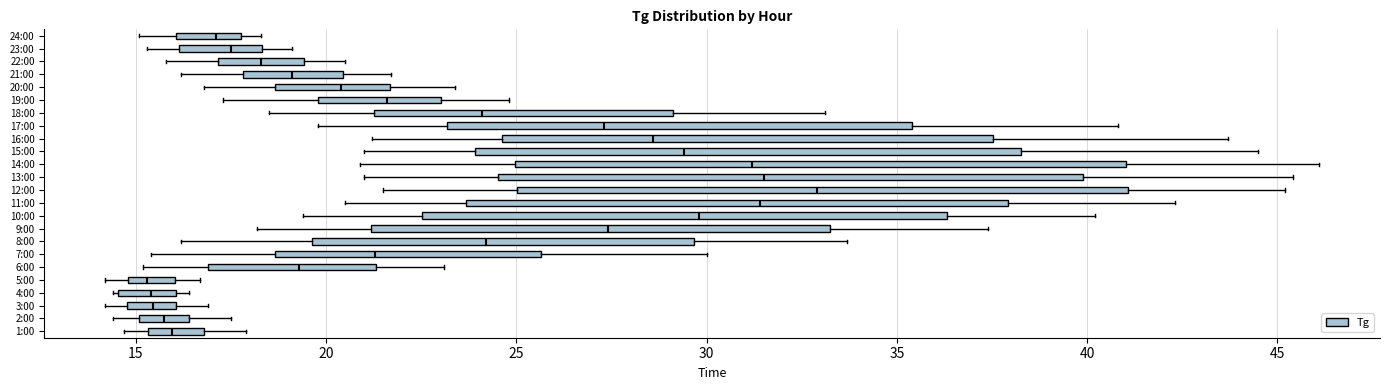

Reading bottom to top, transcribe this box plot: for each box, give where its median line is, the range the box spans, and where its two whiskers end, as read against the x-axis. The values are not printed on the chart, so give them approximately, as read against the axis.

1:00: median 16.0, box 15.5 to 17.0, whiskers 14.5 to 18.0
2:00: median 16.0, box 15.0 to 16.5, whiskers 14.5 to 17.5
3:00: median 15.5, box 15.0 to 16.0, whiskers 14.0 to 17.0
4:00: median 15.5, box 14.5 to 16.0, whiskers 14.5 to 16.5
5:00: median 15.5, box 15.0 to 16.0, whiskers 14.0 to 16.5
6:00: median 19.5, box 17.0 to 21.5, whiskers 15.0 to 23.0
7:00: median 21.5, box 18.5 to 25.5, whiskers 15.5 to 30.0
8:00: median 24.0, box 19.5 to 29.5, whiskers 16.0 to 33.5
9:00: median 27.5, box 21.0 to 33.5, whiskers 18.0 to 37.5
10:00: median 30.0, box 22.5 to 36.5, whiskers 19.5 to 40.0
11:00: median 31.5, box 23.5 to 38.0, whiskers 20.5 to 42.5
12:00: median 33.0, box 25.0 to 41.0, whiskers 21.5 to 45.0
13:00: median 31.5, box 24.5 to 40.0, whiskers 21.0 to 45.5
14:00: median 31.0, box 25.0 to 41.0, whiskers 21.0 to 46.0
15:00: median 29.5, box 24.0 to 38.5, whiskers 21.0 to 44.5
16:00: median 28.5, box 24.5 to 37.5, whiskers 21.0 to 43.5
17:00: median 27.5, box 23.0 to 35.5, whiskers 20.0 to 41.0
18:00: median 24.0, box 21.5 to 29.0, whiskers 18.5 to 33.0
19:00: median 21.5, box 20.0 to 23.0, whiskers 17.5 to 25.0
20:00: median 20.5, box 18.5 to 21.5, whiskers 17.0 to 23.5
21:00: median 19.0, box 18.0 to 20.5, whiskers 16.0 to 21.5
22:00: median 18.5, box 17.0 to 19.5, whiskers 16.0 to 20.5
23:00: median 17.5, box 16.0 to 18.5, whiskers 15.5 to 19.0
24:00: median 17.0, box 16.0 to 18.0, whiskers 15.0 to 18.5